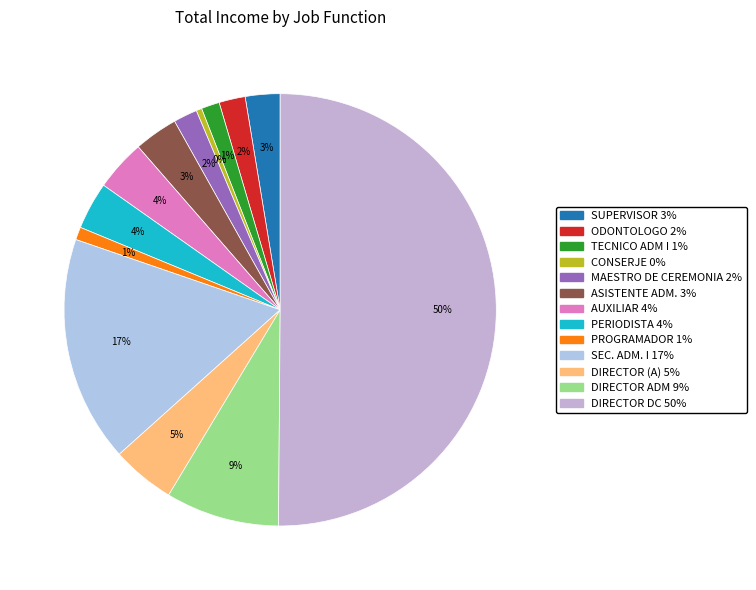

What is the change in value from DIRECTOR ADM to DIRECTOR DC?

+653708.3